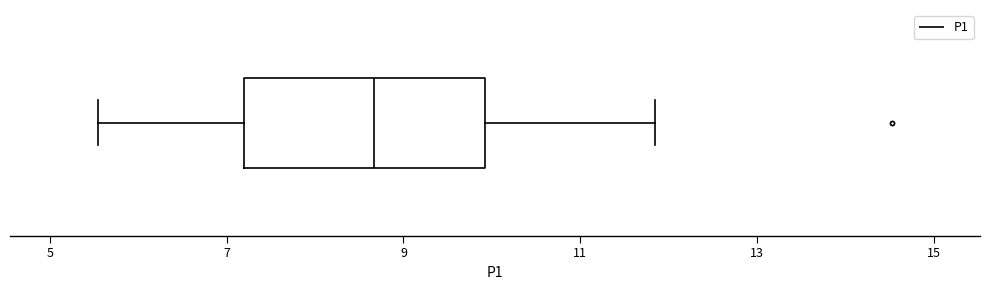

Where is the left edge of the box on the x-axis? The values are not printed on the chart, so give them approximately, as read against the axis.

7.2